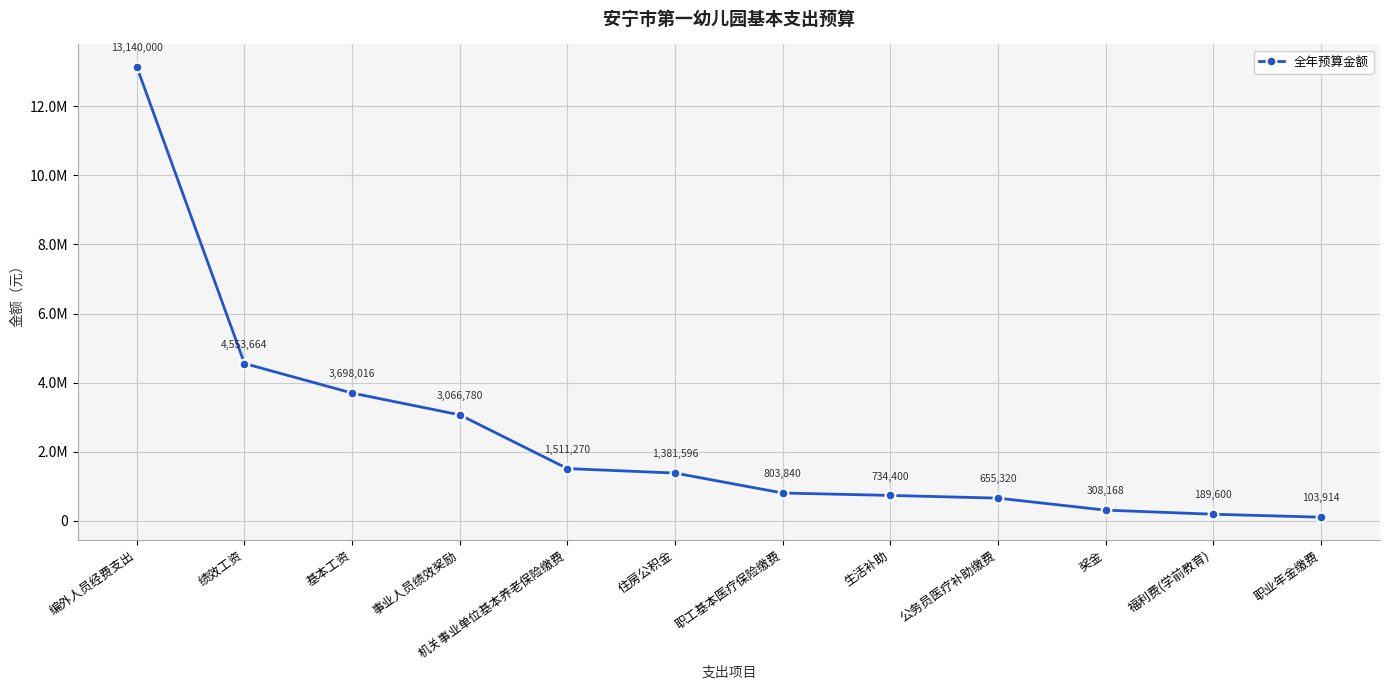

List the labels in order of value, smallest first.

职业年金缴费, 福利费(学前教育), 奖金, 公务员医疗补助缴费, 生活补助, 职工基本医疗保险缴费, 住房公积金, 机关事业单位基本养老保险缴费, 事业人员绩效奖励, 基本工资, 绩效工资, 编外人员经费支出